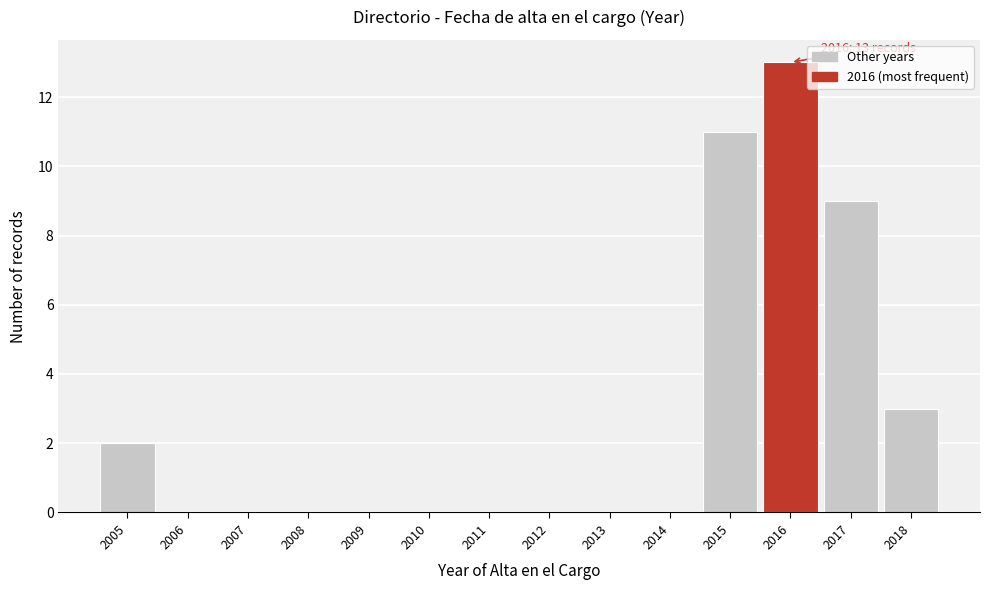

Over which range of the x-axis is the bar tallest?

2015.5 to 2016.5